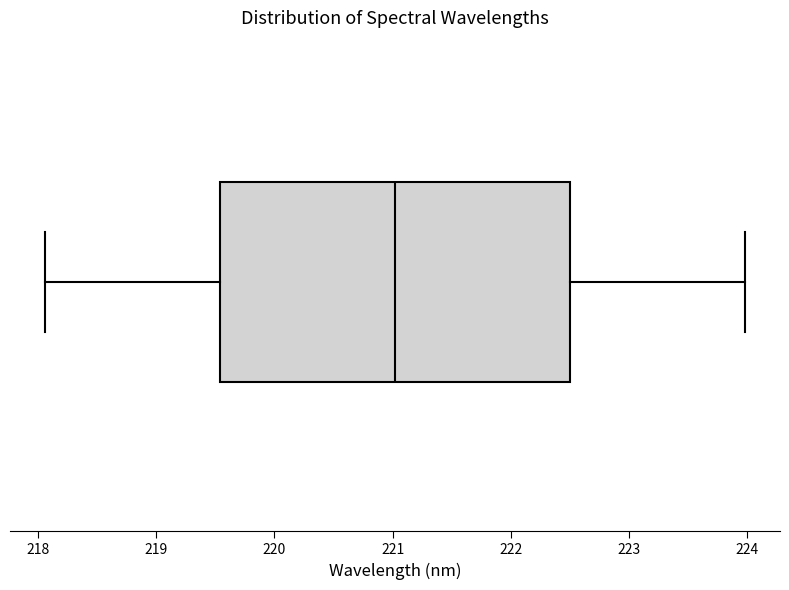

Where does the right whisker of the box end on the x-axis? The values are not printed on the chart, so give them approximately, as read against the axis.

224.0